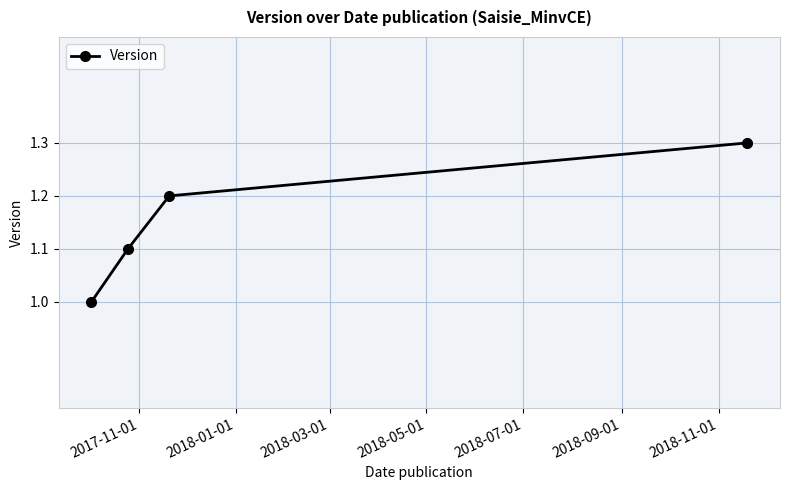

What is the difference between the maximum and minimum values?

0.3